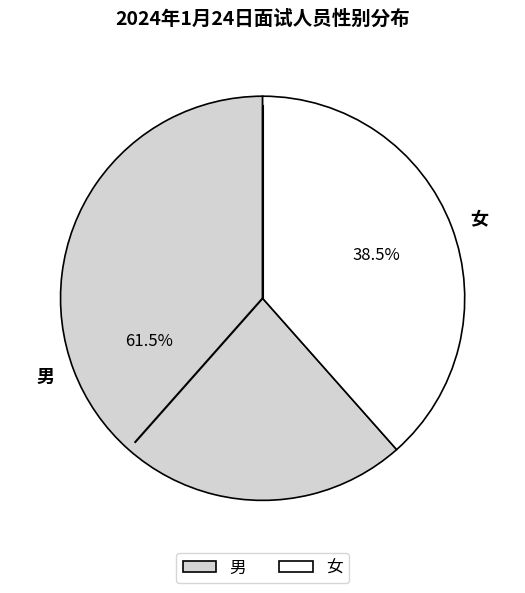

Which category accounts for the majority?

男